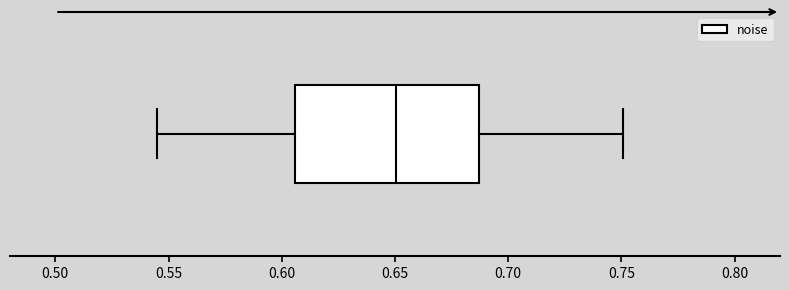

Read this box plot against the x-axis: the position of the median line, the range covered by the box, and the ends of both whiskers. The values are not printed on the chart, so give them approximately, as read against the axis.

median 0.650, box 0.605 to 0.685, whiskers 0.545 to 0.750